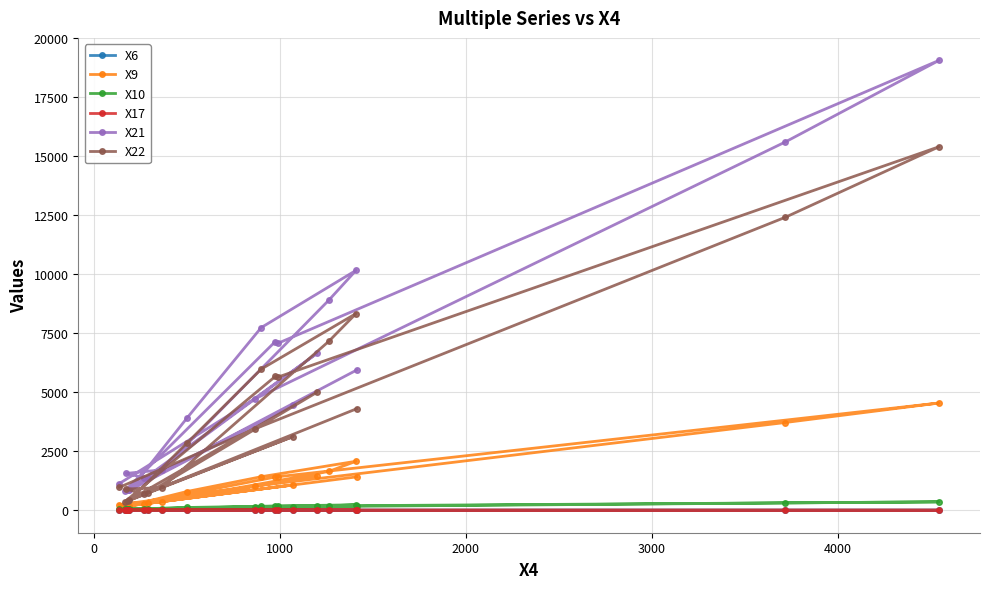

Which series has the widest spread of values?

X21